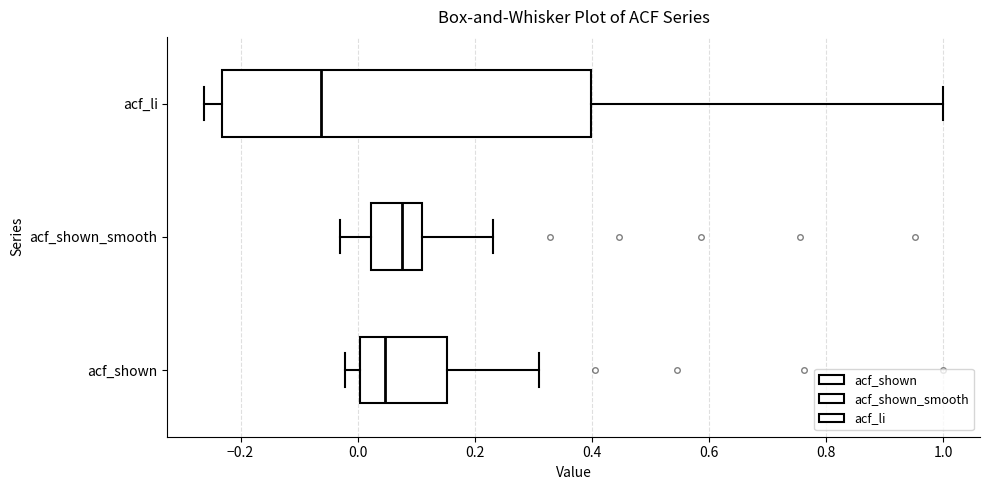

Reading bottom to top, read every box against the x-axis: the position of its median line, the range the box covers, and the ends of its whiskers. The values are not printed on the chart, so give them approximately, as read against the axis.

acf_shown: median 0.04, box 0.00 to 0.16, whiskers -0.02 to 0.30
acf_shown_smooth: median 0.08, box 0.02 to 0.12, whiskers -0.02 to 0.24
acf_li: median -0.06, box -0.24 to 0.40, whiskers -0.26 to 1.00